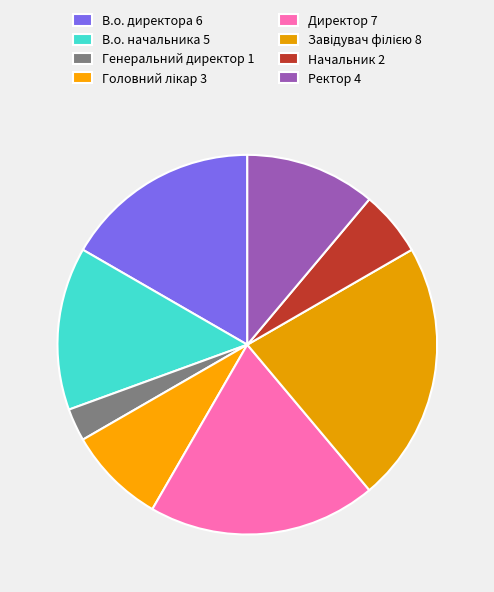

To the nearest percent, what percentage of the pie is Директор?

19%